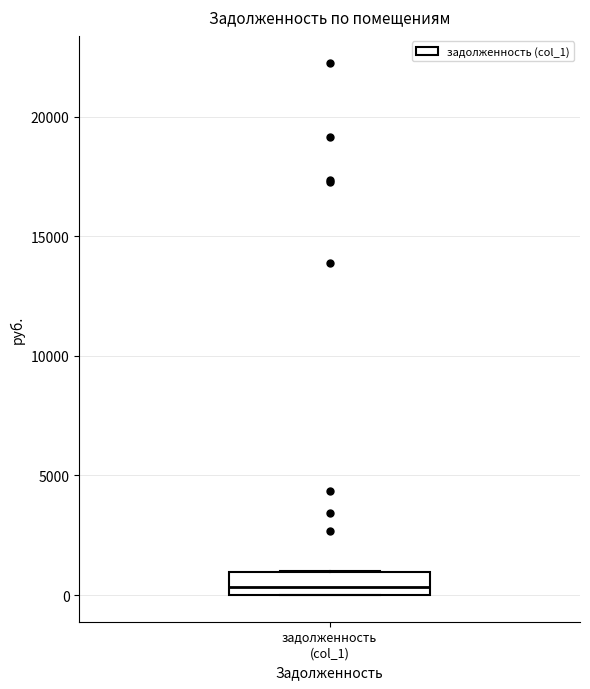

Read this box plot against the y-axis: the position of the median line, the range covered by the box, and the ends of both whiskers. The values are not printed on the chart, so give them approximately, as read against the axis.

median 500, box 0 to 1000, whiskers 0 to 1000